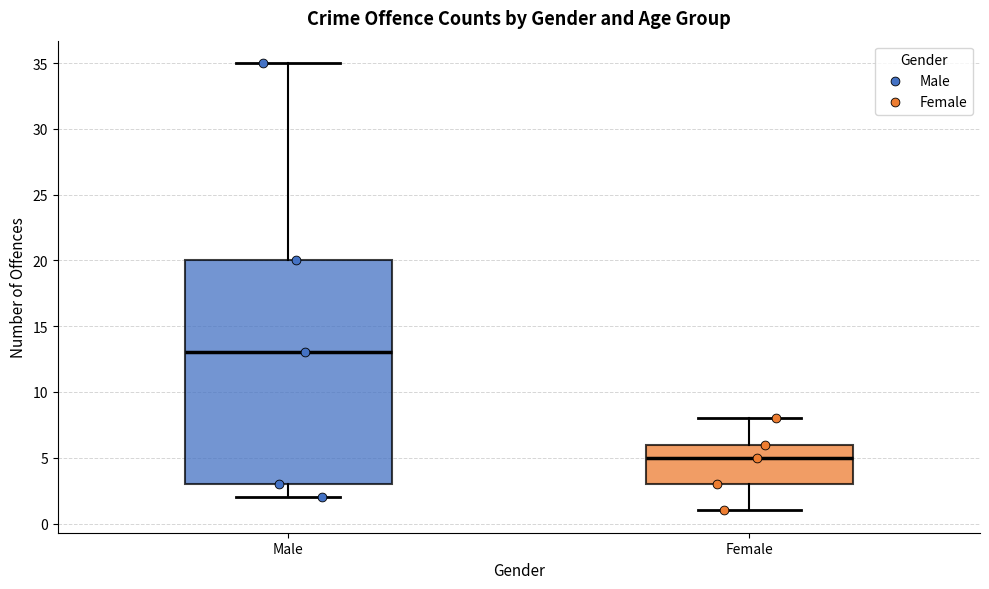

Reading left to right, transcribe this box plot: for each box, give where its median line is, the range the box spans, and where its two whiskers end, as read against the y-axis. The values are not printed on the chart, so give them approximately, as read against the axis.

Male: median 13, box 3 to 20, whiskers 2 to 35
Female: median 5, box 3 to 6, whiskers 1 to 8